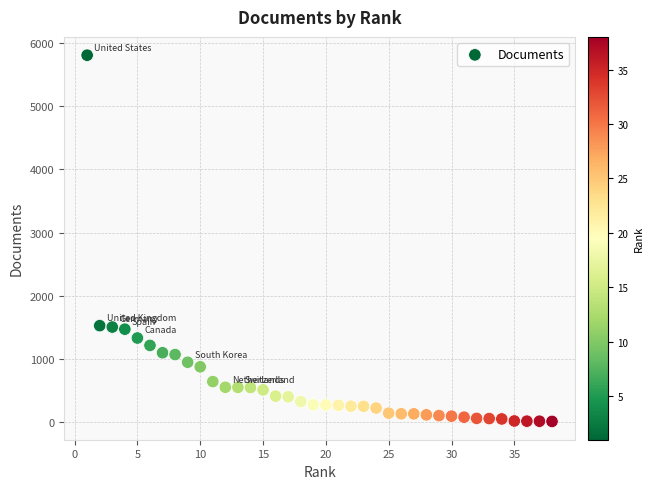

What is the range of Y values (max minus min)?

5801